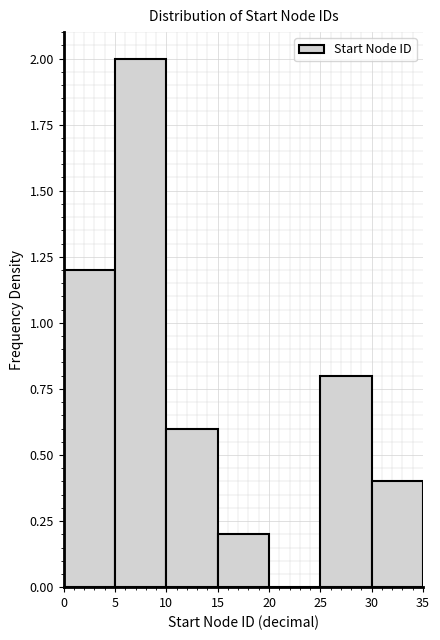

How tall is the bar that spans 5 to 10 on the x-axis? The values are not printed on the chart, so give them approximately, as read against the axis.

2.0